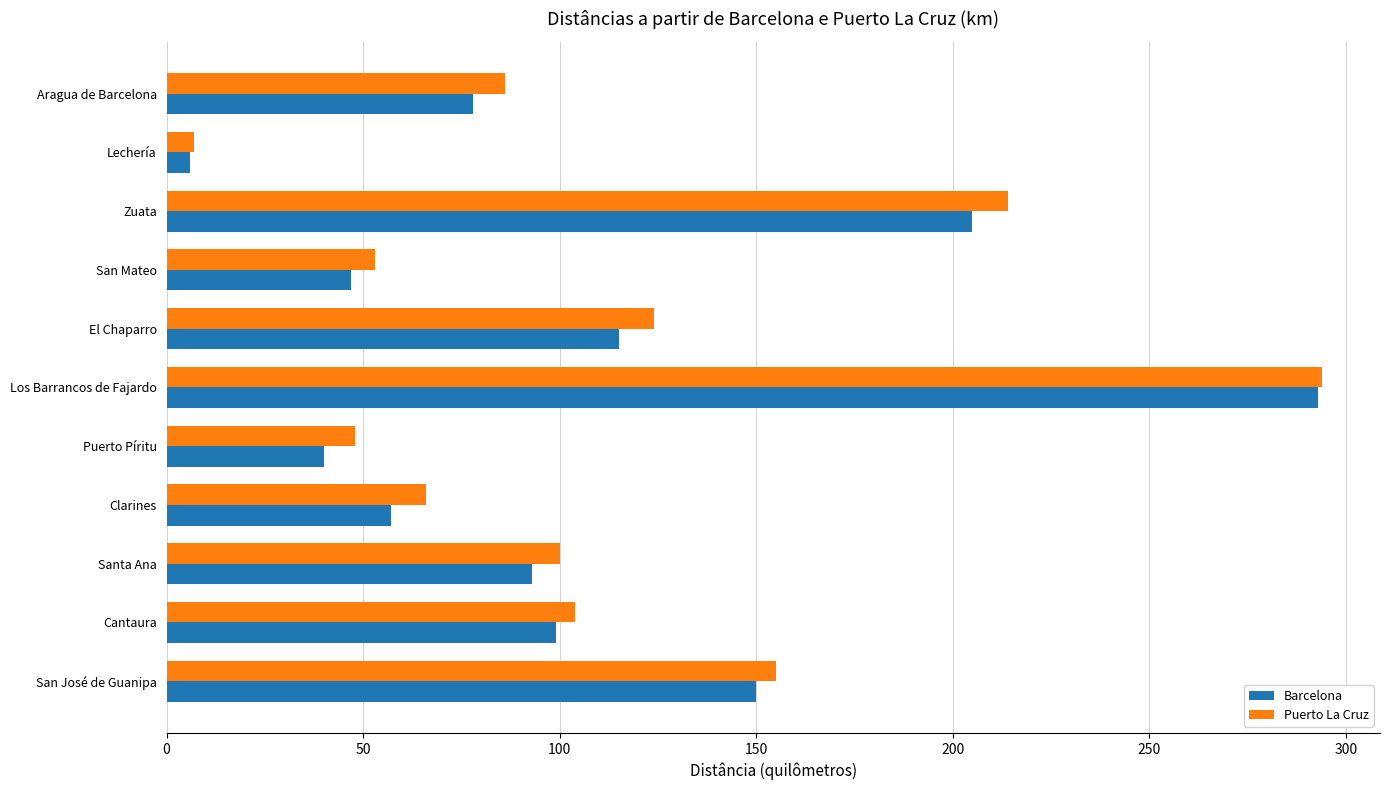

True or false: Puerto La Cruz has a value of 71 at San Mateo.

False